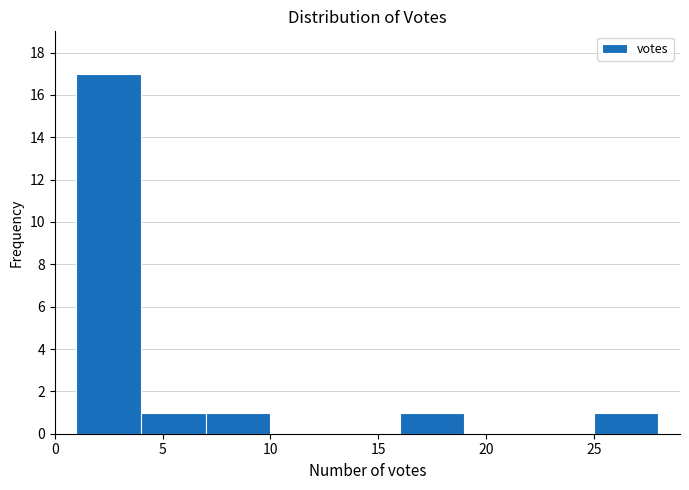

Reading left to right, transcribe this chart: for each bar, give the range it covers on the x-axis and its height. The values are not printed on the chart, so give them approximately, as read against the axis.

1 to 4: 17
4 to 7: 1
7 to 10: 1
10 to 13: 0
13 to 16: 0
16 to 19: 1
19 to 22: 0
22 to 25: 0
25 to 28: 1